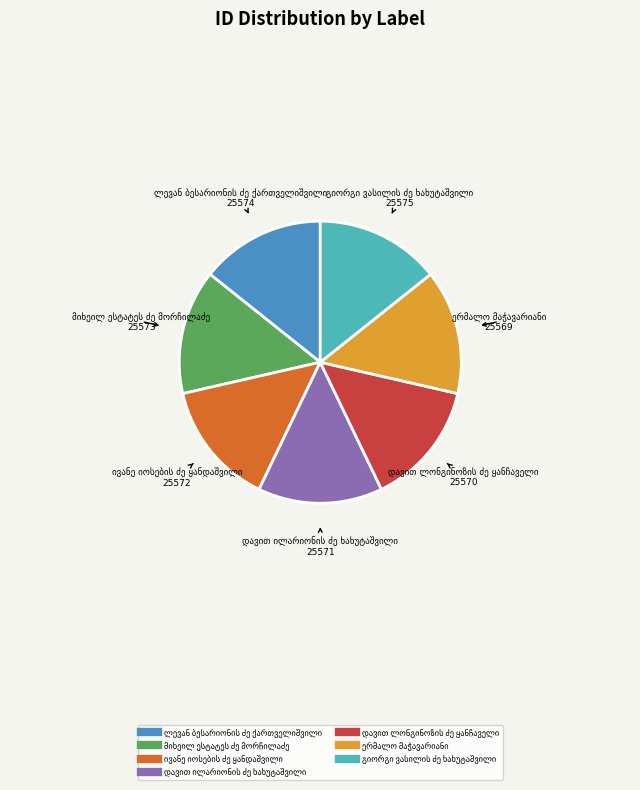

How many slices are in this pie chart?

7